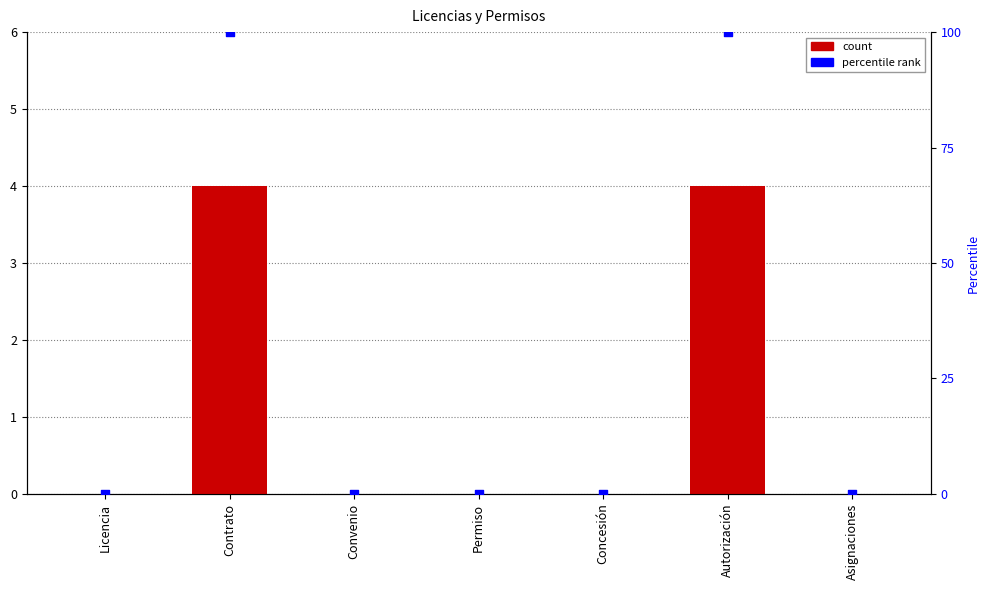

Which series reaches the minimum Y coordinate?

count